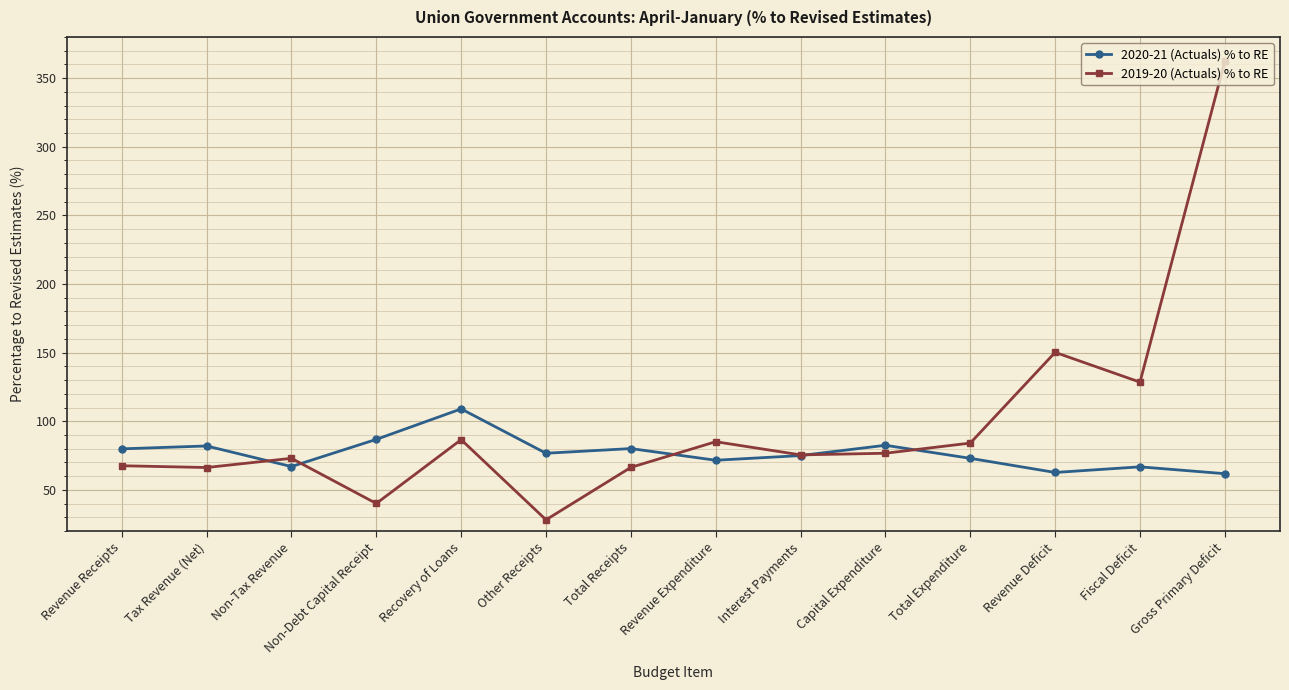

What are all the series names shown in the legend?

2020-21 (Actuals) % to RE, 2019-20 (Actuals) % to RE